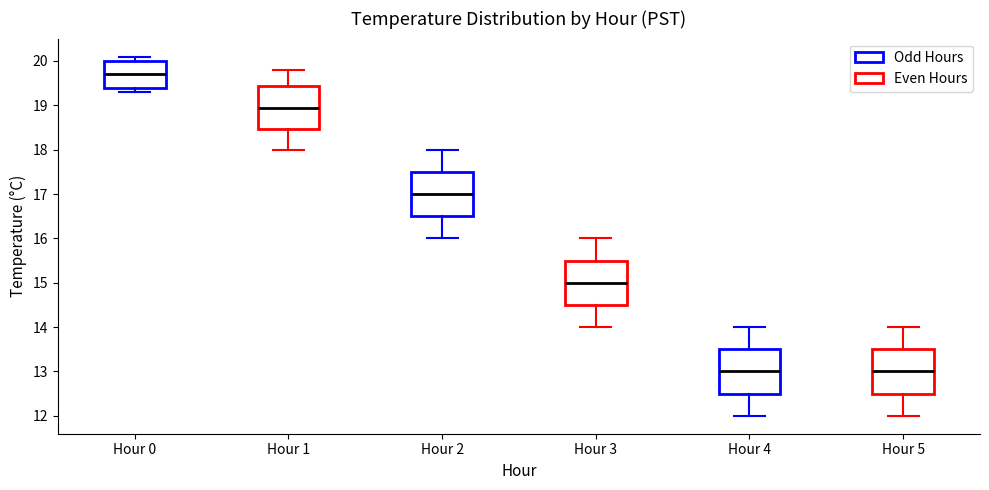

Reading left to right, read every box against the y-axis: the position of its median line, the range the box covers, and the ends of its whiskers. The values are not printed on the chart, so give them approximately, as read against the axis.

Hour 0: median 19.7, box 19.4 to 20.0, whiskers 19.3 to 20.1
Hour 1: median 19.0, box 18.5 to 19.4, whiskers 18.0 to 19.8
Hour 2: median 17.0, box 16.5 to 17.5, whiskers 16.0 to 18.0
Hour 3: median 15.0, box 14.5 to 15.5, whiskers 14.0 to 16.0
Hour 4: median 13.0, box 12.5 to 13.5, whiskers 12.0 to 14.0
Hour 5: median 13.0, box 12.5 to 13.5, whiskers 12.0 to 14.0